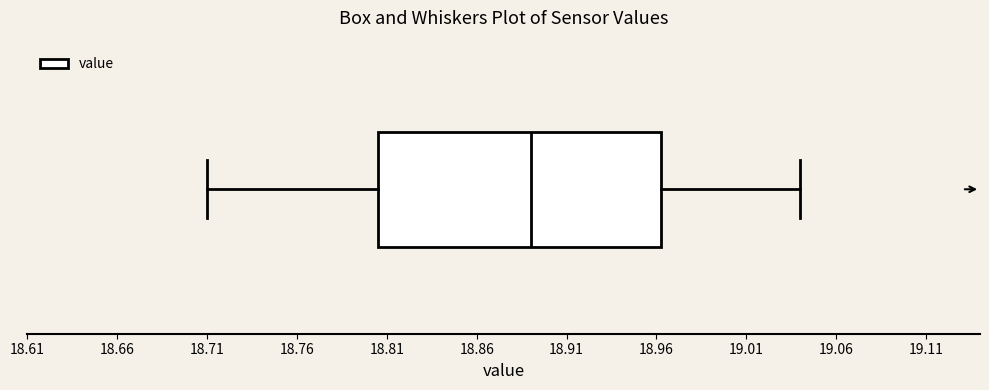

Transcribe this box plot: give where the median line is, the range the box spans, and where the two whiskers end, as read against the x-axis. The values are not printed on the chart, so give them approximately, as read against the axis.

median 18.890, box 18.805 to 18.965, whiskers 18.710 to 19.040